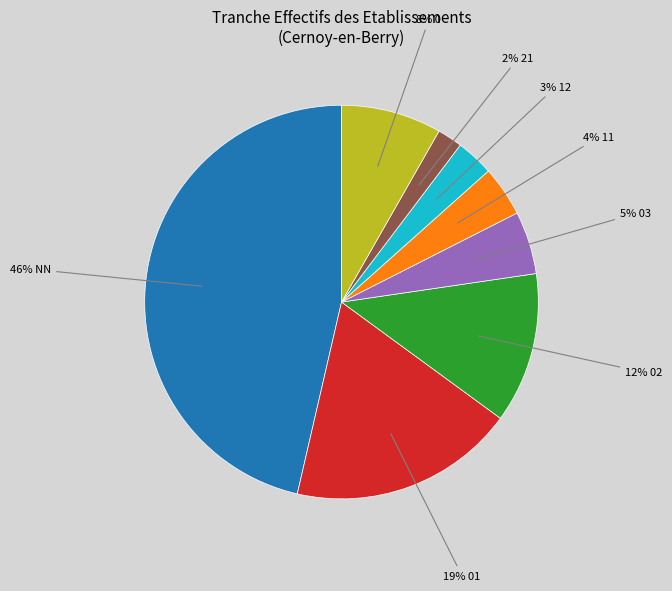

To the nearest percent, what is the difference between the largest and smallest slice percentages?

44%